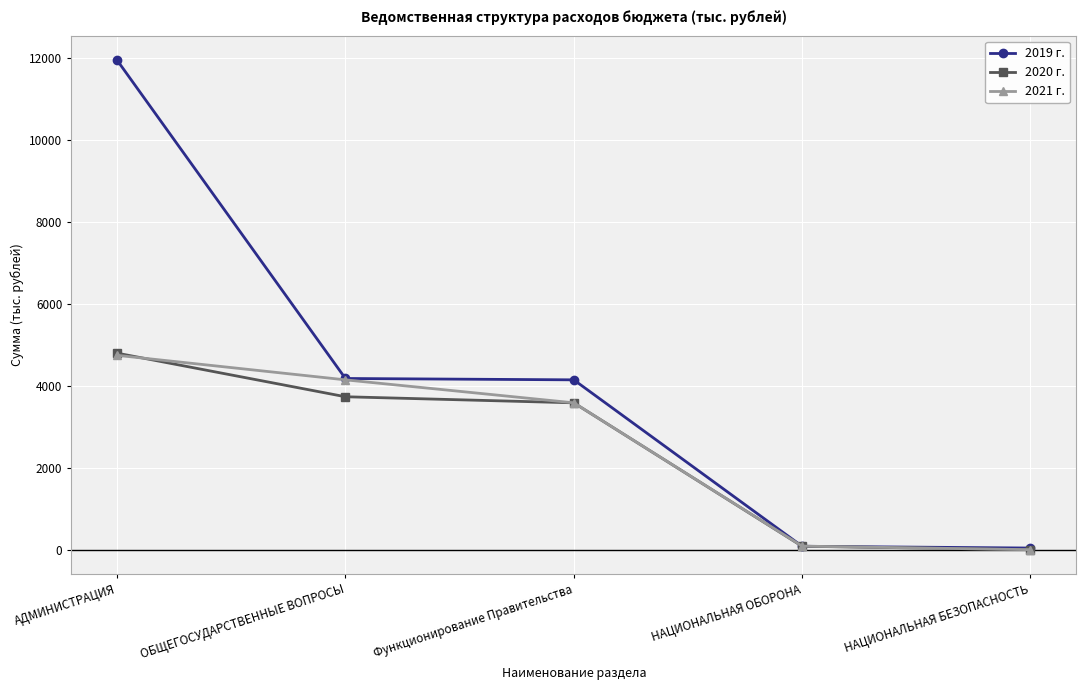

Is this an area chart (filled region under the line)?

No